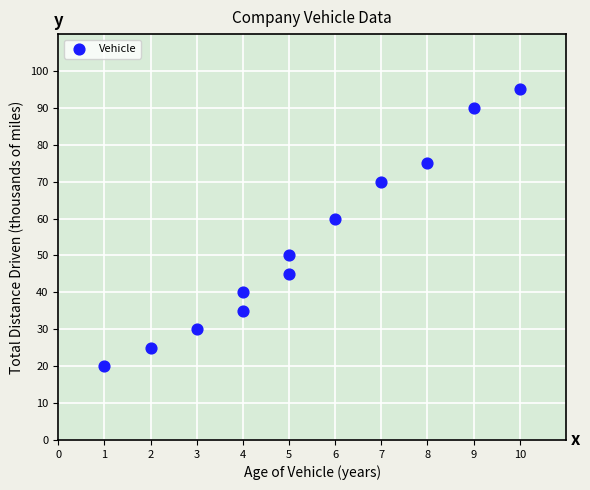

What is the range of X values (max minus min)?

9